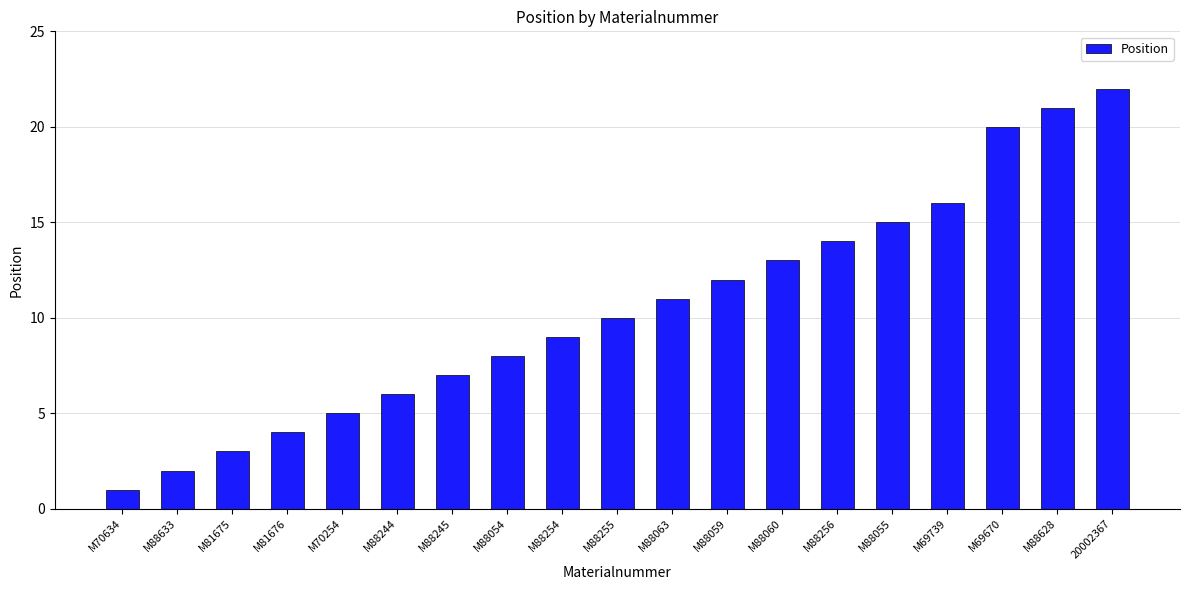

At which label is the value closest to 11?

M88063